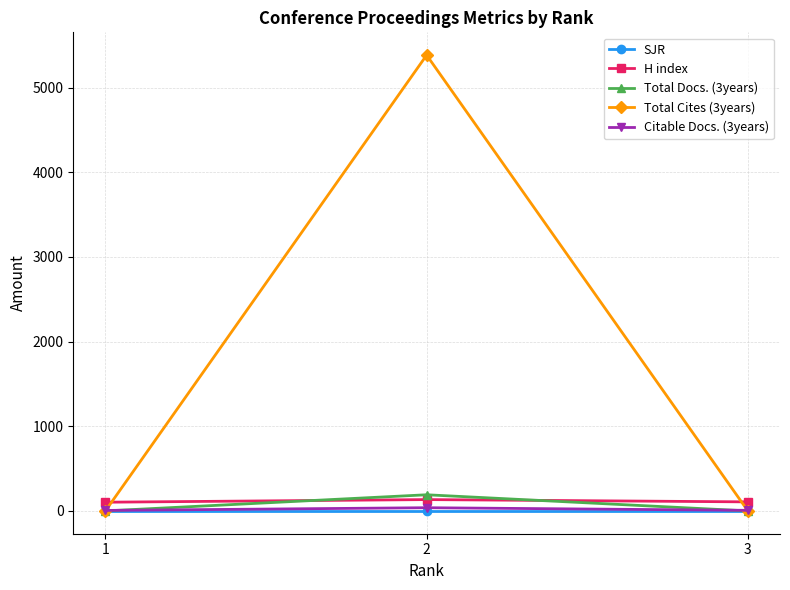

What is the sum of the Total Cites (3years) values at 2 and 1?

5385